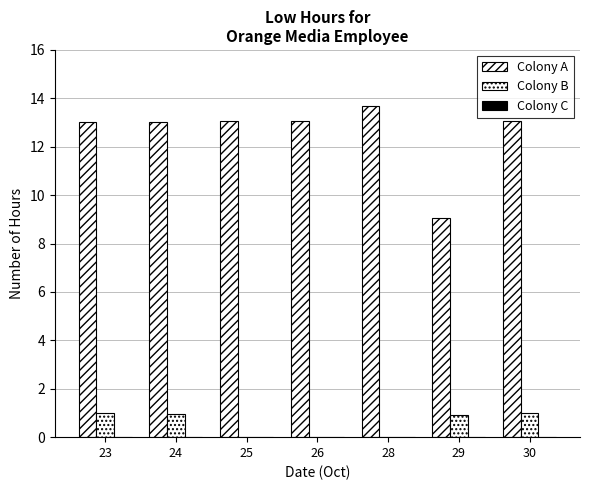

What is the value of the Colony B bar at the 2nd from the left?

1.0